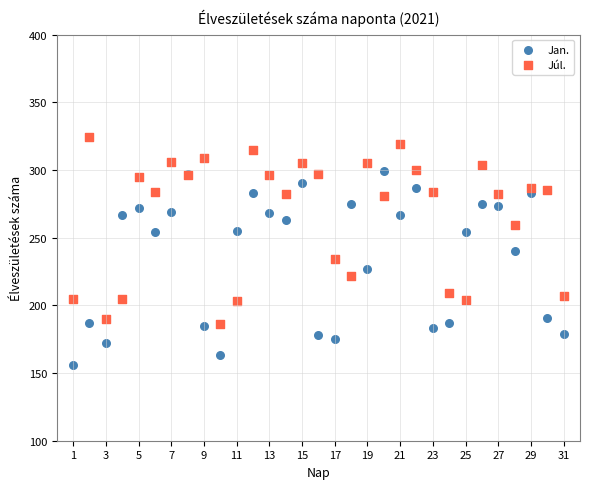

Which series reaches the maximum Y coordinate?

Júl.